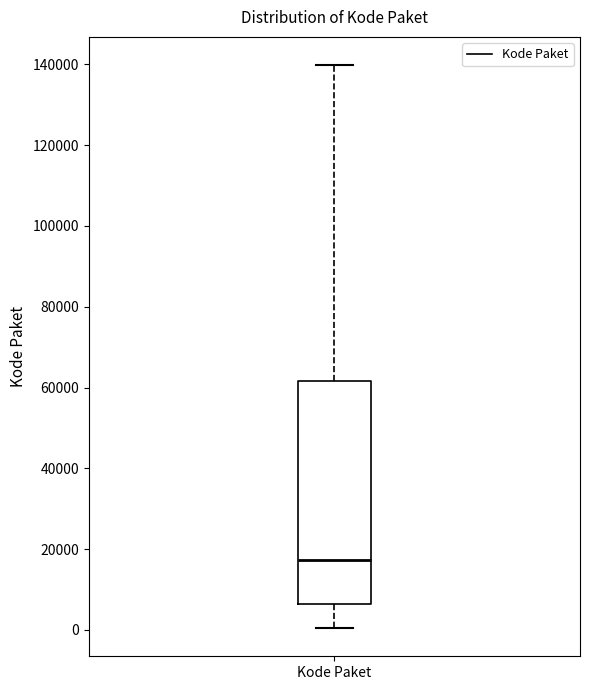

Where does the lower whisker of the box for Kode Paket end on the y-axis? The values are not printed on the chart, so give them approximately, as read against the axis.

0